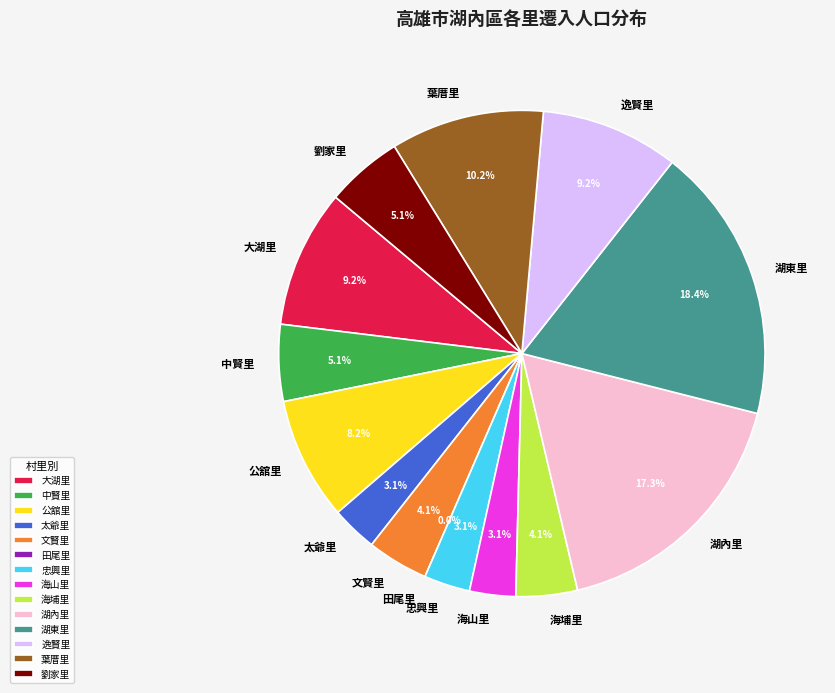

How many slices are in this pie chart?

14